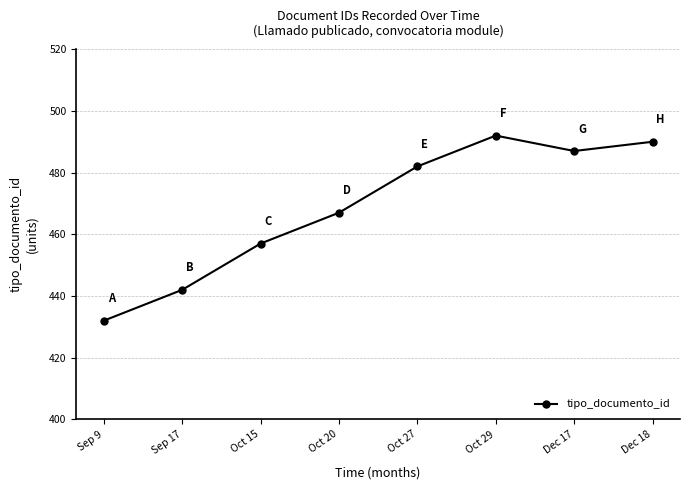

Reading right to left, transcribe all the data shown in this chart.

Dec 18=490	Dec 17=487	Oct 29=492	Oct 27=482	Oct 20=467	Oct 15=457	Sep 17=442	Sep 9=432